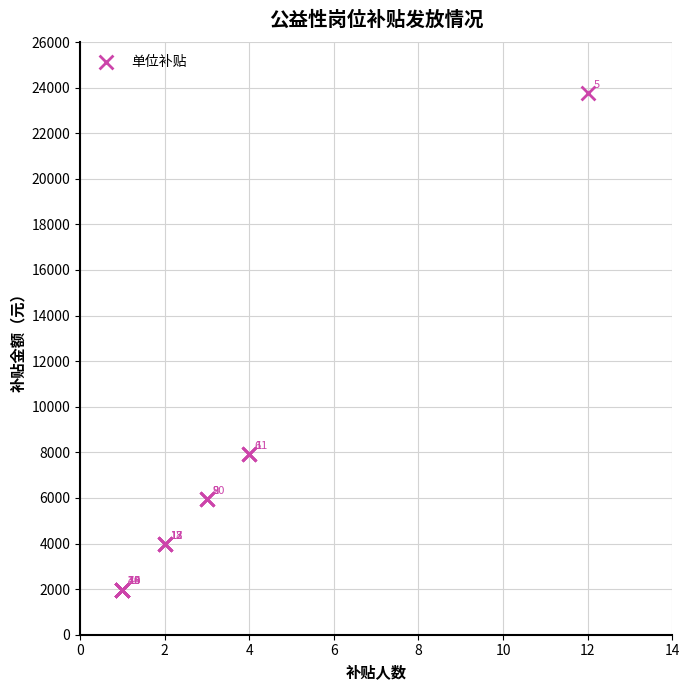

What Y value in the scatter plot is closest to 12870?

7920